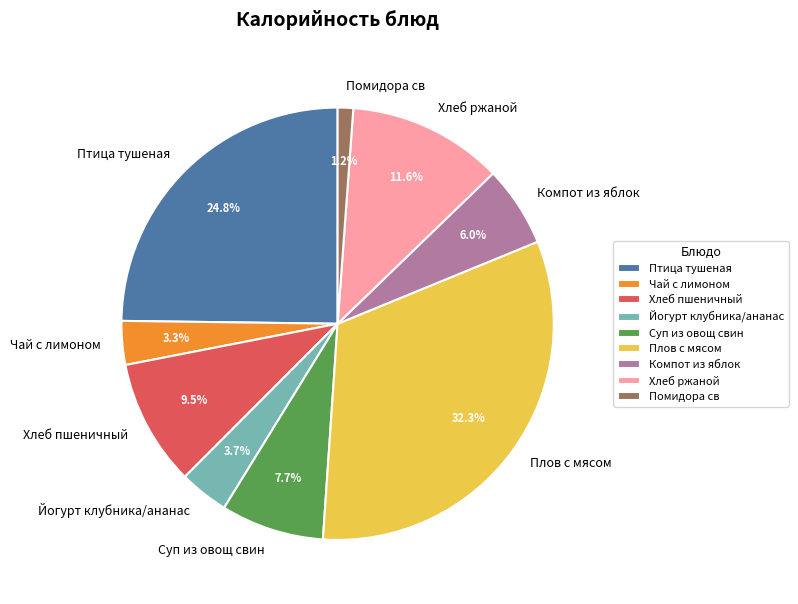

Count the number of slices in the pie.

9